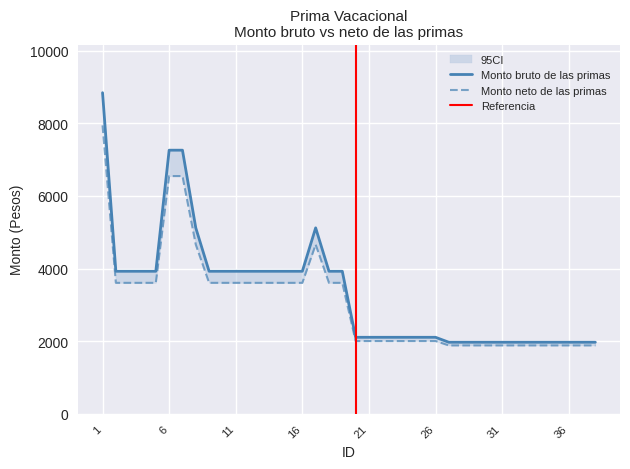

What is the difference between the Monto neto de las primas values at 13 and 25?

1603.2